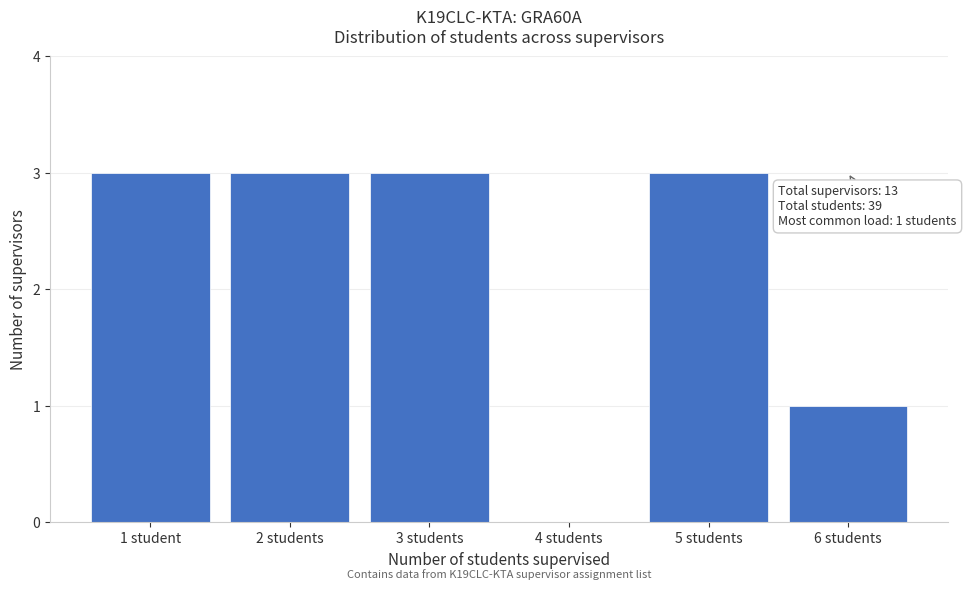

Reading left to right, extract all data points from this chart.

1 student=3	2 students=3	3 students=3	4 students=0	5 students=3	6 students=1